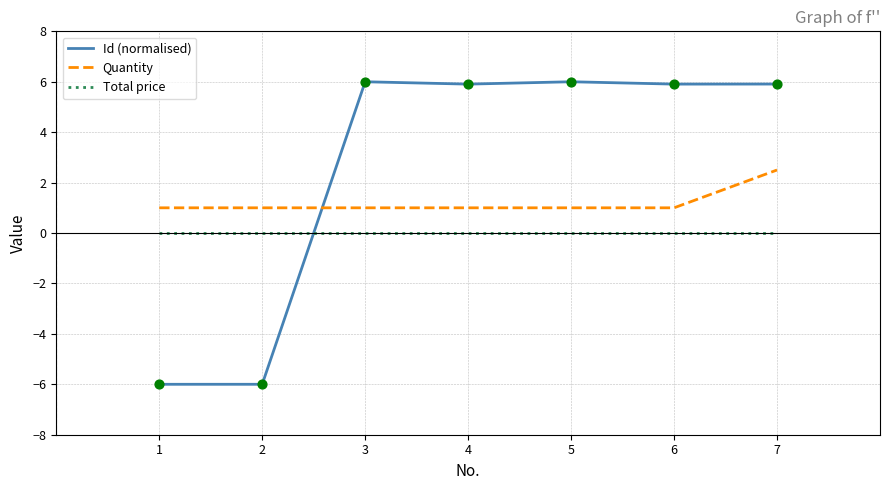

Between 4 and 7, which series saw the biggest shift?

Quantity